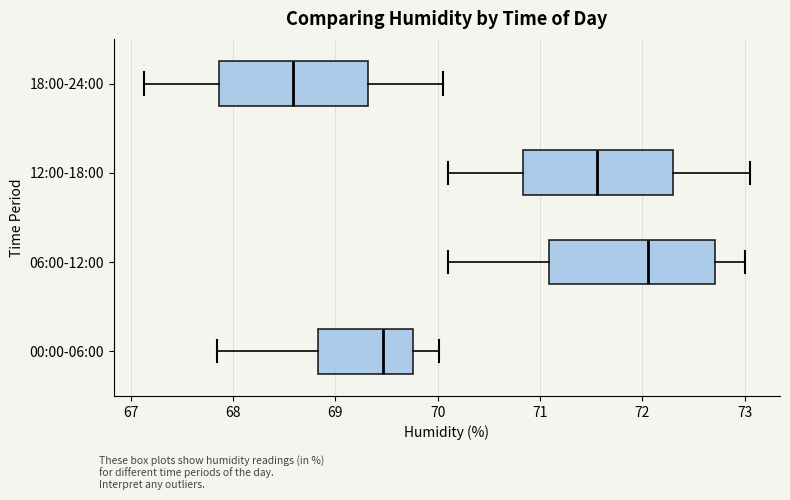

Which box's median line is the furthest to the right?

06:00-12:00